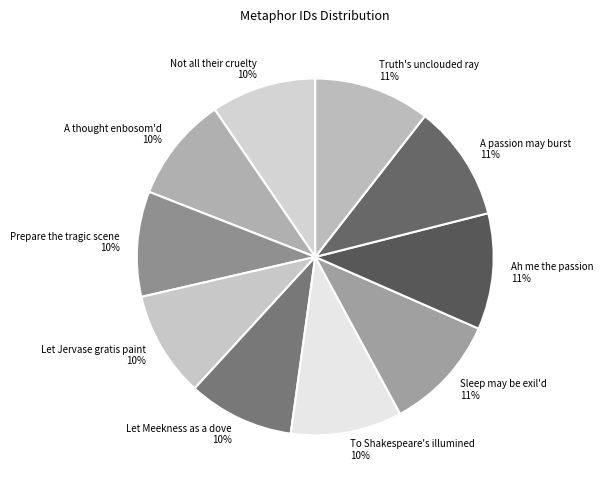

To the nearest percent, what is the average slice percentage?

10%